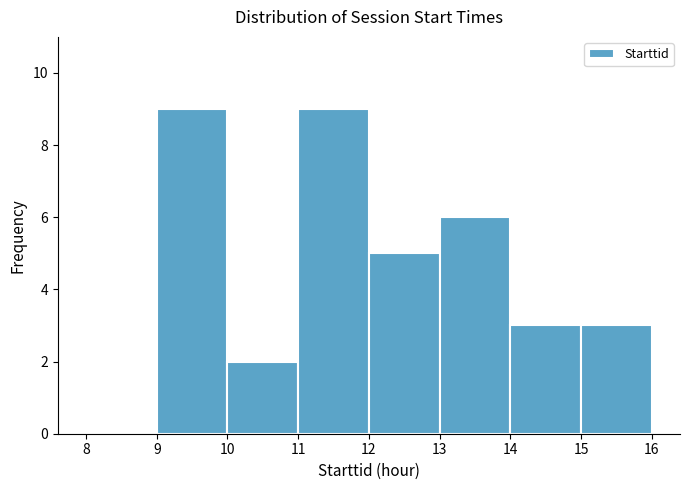

Reading left to right, list every bar in this chart as the range it spans on the x-axis followed by its height. The values are not printed on the chart, so give them approximately, as read against the axis.

8 to 9: 0
9 to 10: 9
10 to 11: 2
11 to 12: 9
12 to 13: 5
13 to 14: 6
14 to 15: 3
15 to 16: 3